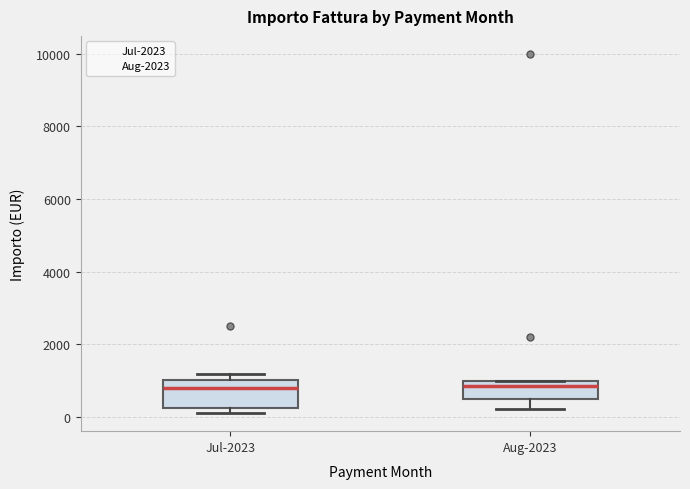

Reading left to right, transcribe this box plot: for each box, give where its median line is, the range the box spans, and where its two whiskers end, as read against the y-axis. The values are not printed on the chart, so give them approximately, as read against the axis.

Jul-2023: median 800, box 200 to 1000, whiskers 200 (just below the box's lower edge) to 1200
Aug-2023: median 800, box 400 to 1000, whiskers 200 to 1000